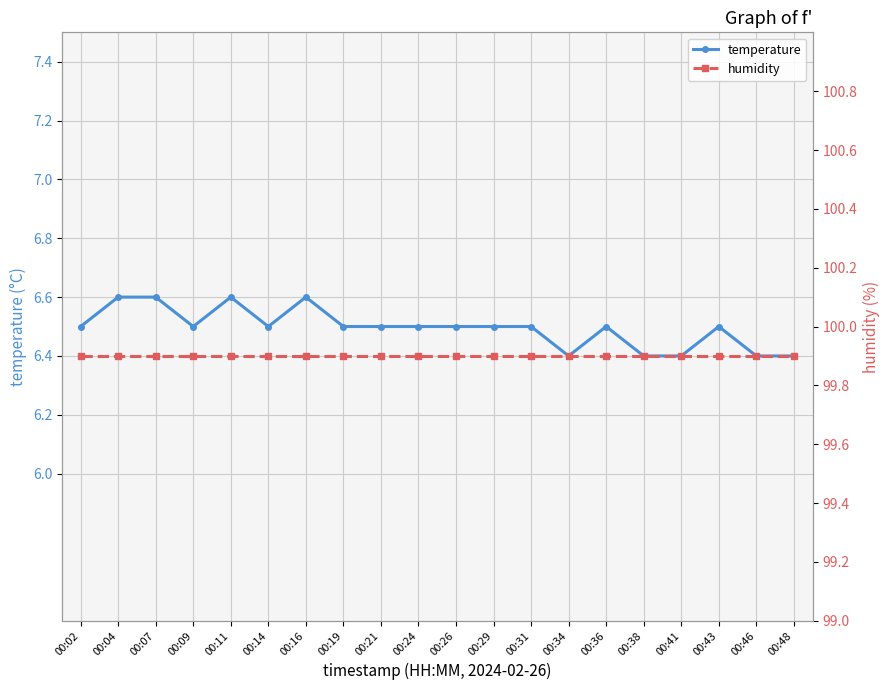

True or false: humidity and temperature intersect in this chart.

False